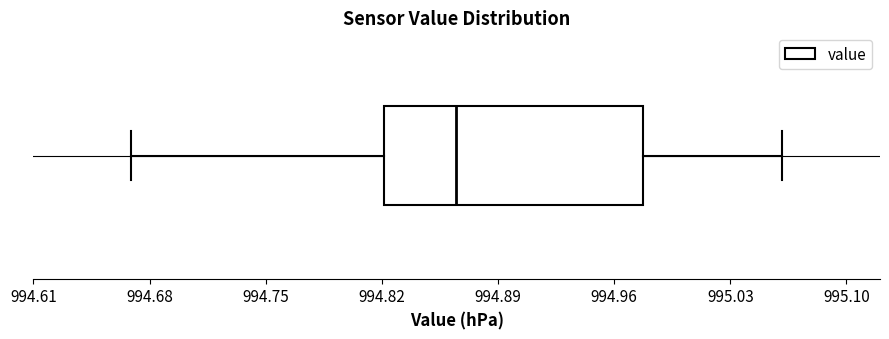

Where does the left whisker of the box end on the x-axis? The values are not printed on the chart, so give them approximately, as read against the axis.

994.67